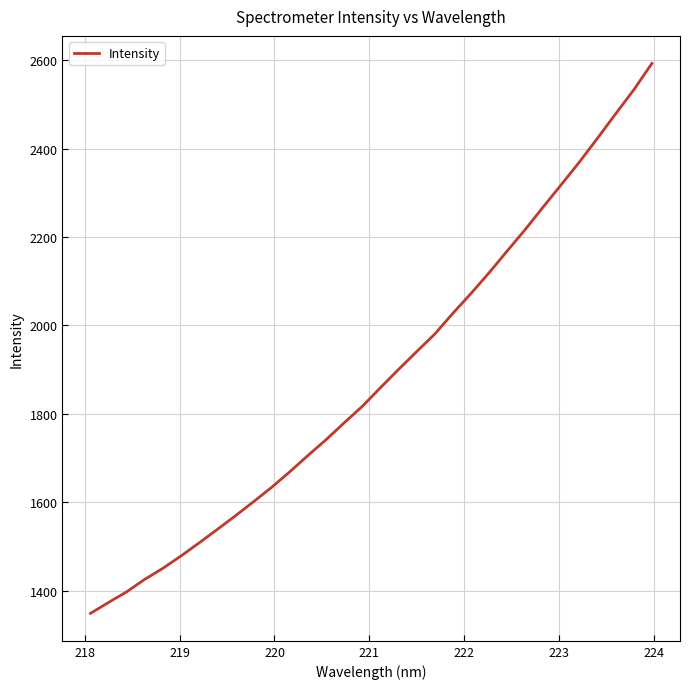

Does the chart display data point markers on the line(s)?

No